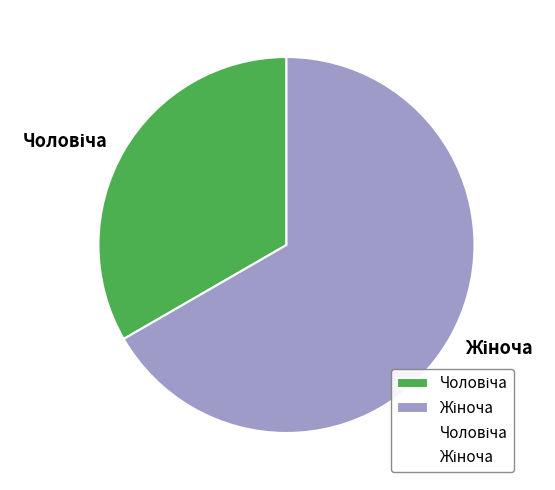

Is there any slice that represents more than half of the pie?

Yes